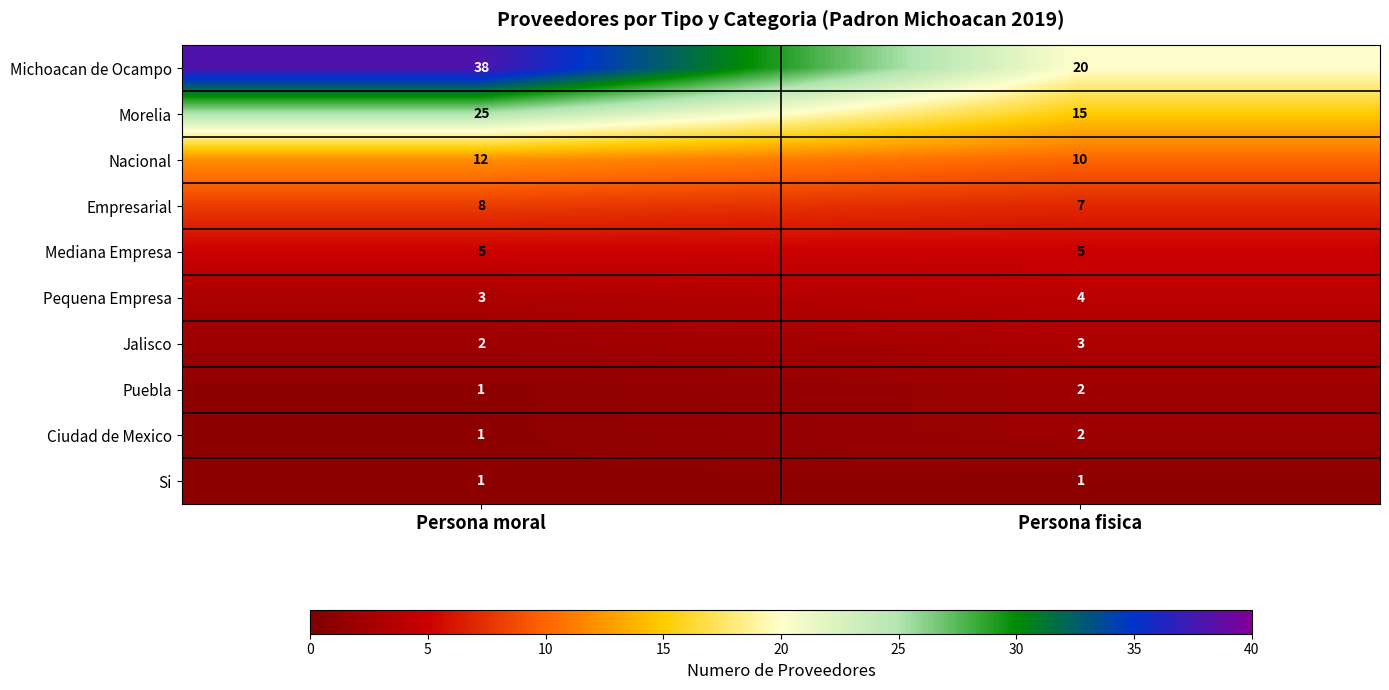

At which category is the sum across all series the highest?

Persona moral